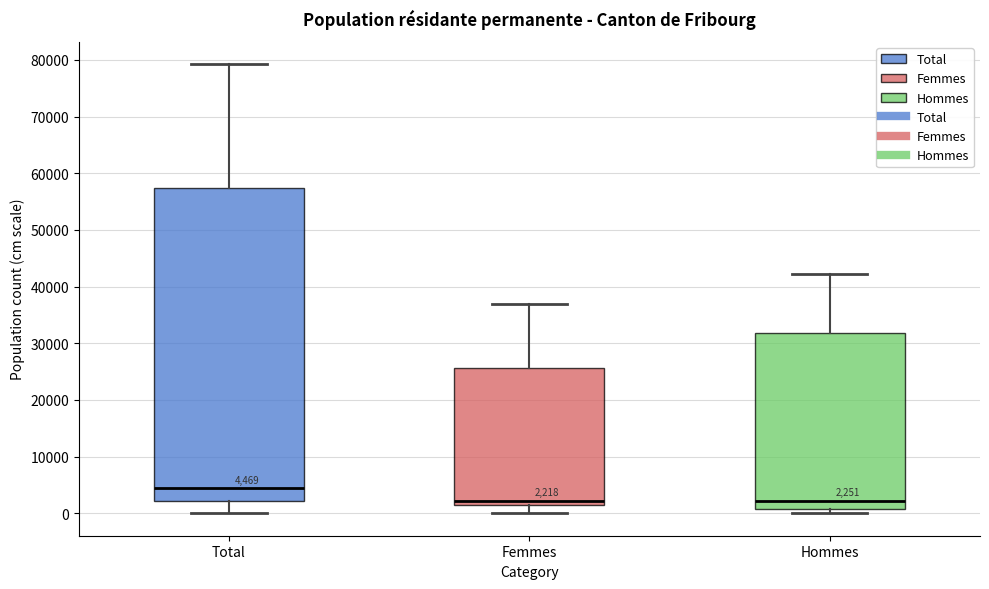

Which box is the tallest, from its lower edge to its upper edge?

Total